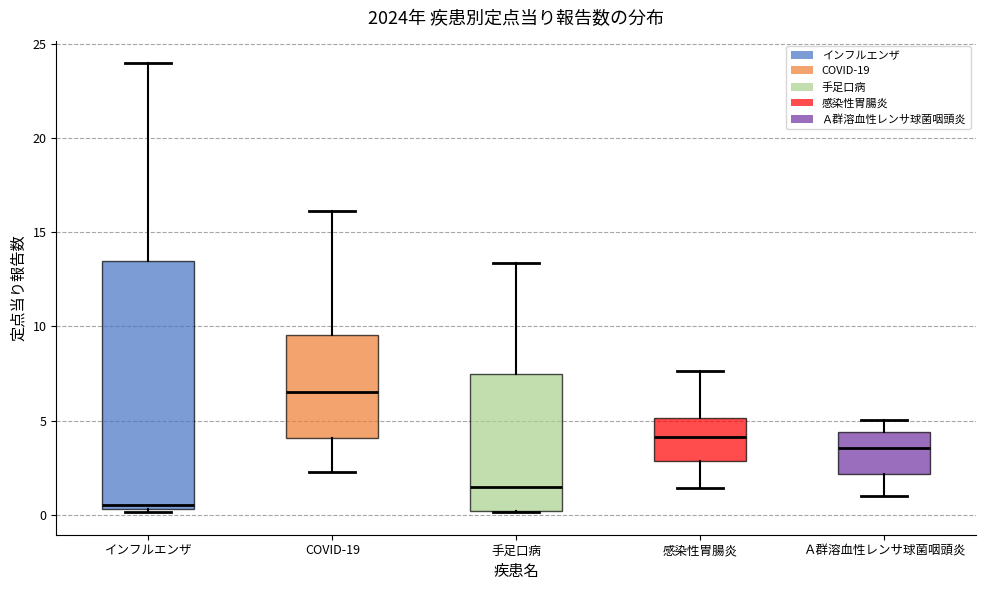

Which box's median line is the lowest?

インフルエンザ